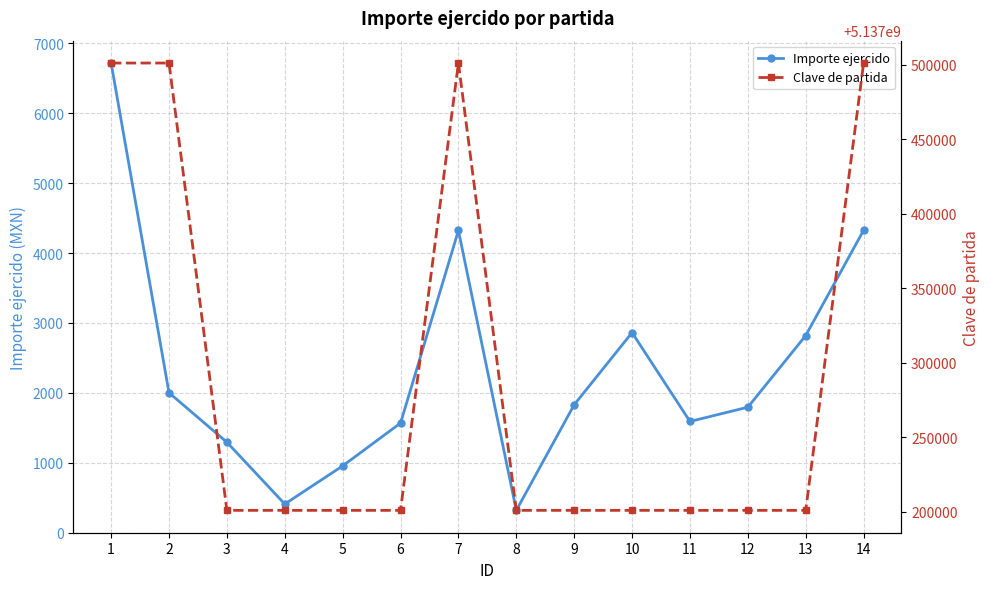

What is the difference between the maximum and second lowest values in the Importe ejercido series?

6310.8